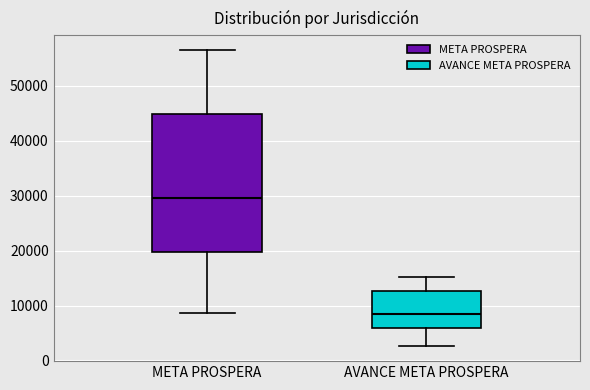

Where is the lower edge of the box for META PROSPERA on the y-axis? The values are not printed on the chart, so give them approximately, as read against the axis.

20000